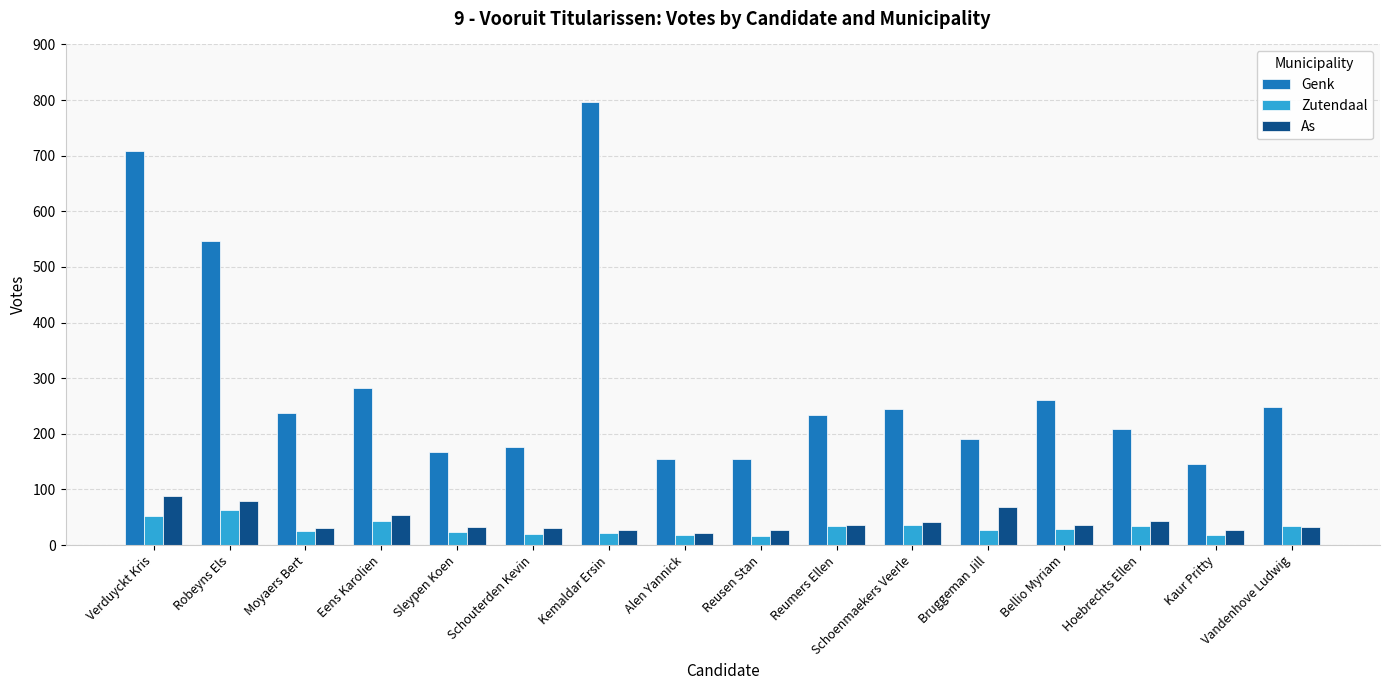

What is the label of the 16th bar from the right?

Verduyckt Kris